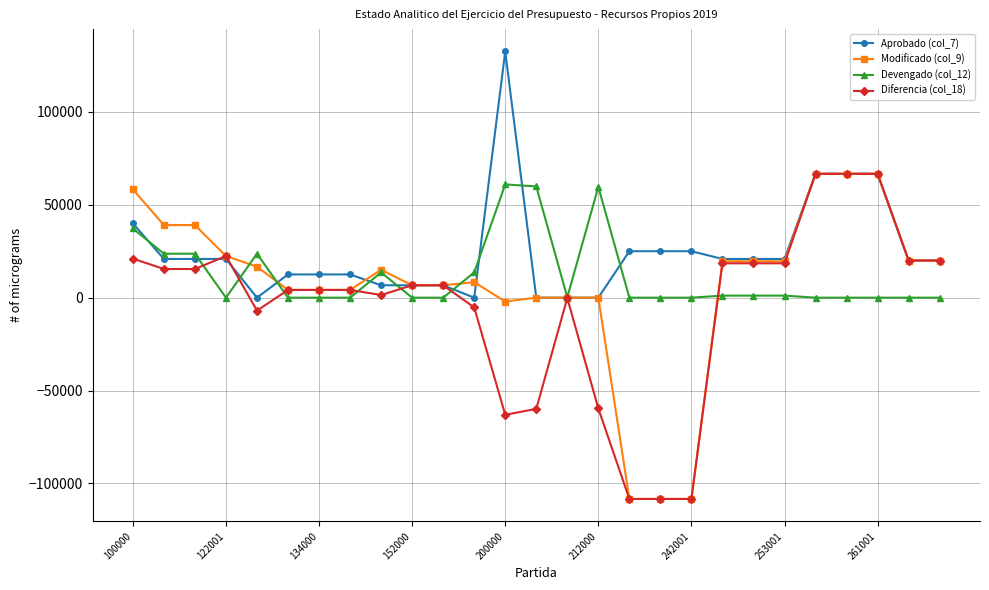

What is the value of the Devengado (col_12) point at the 13th from the left?

60952.4